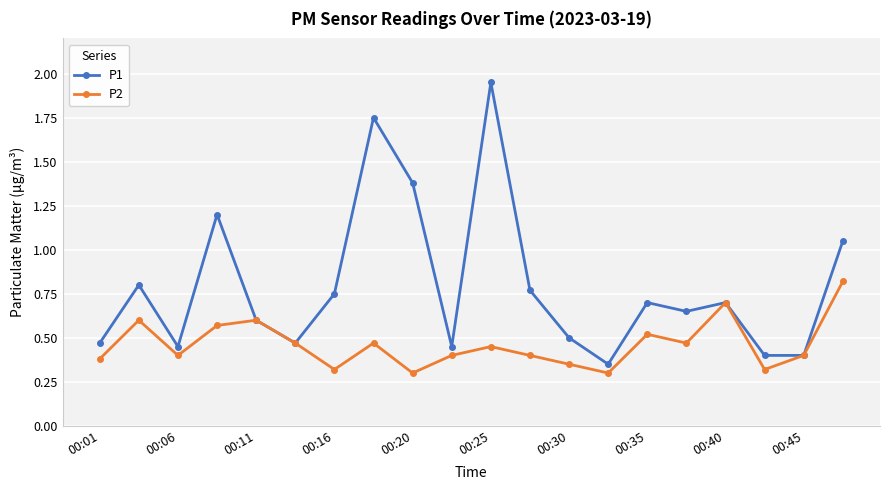

What is the difference between the maximum and minimum values in the P1 series?

1.6